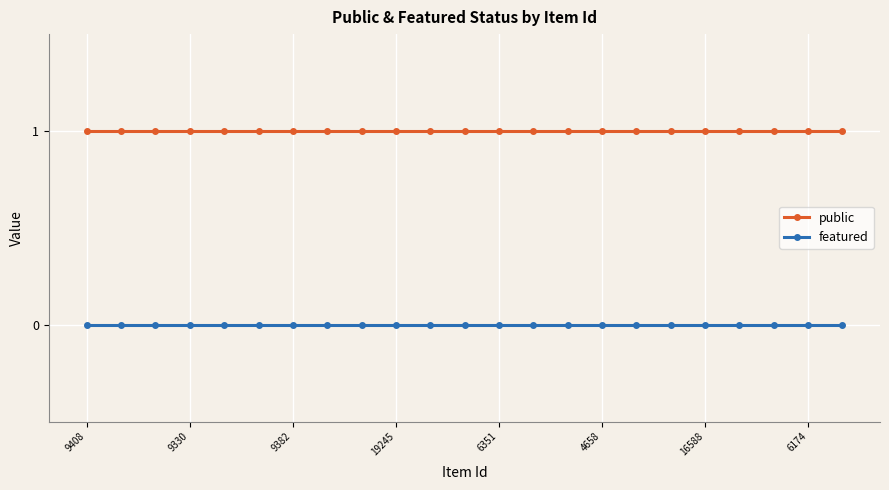

Is this an area chart (filled region under the line)?

No